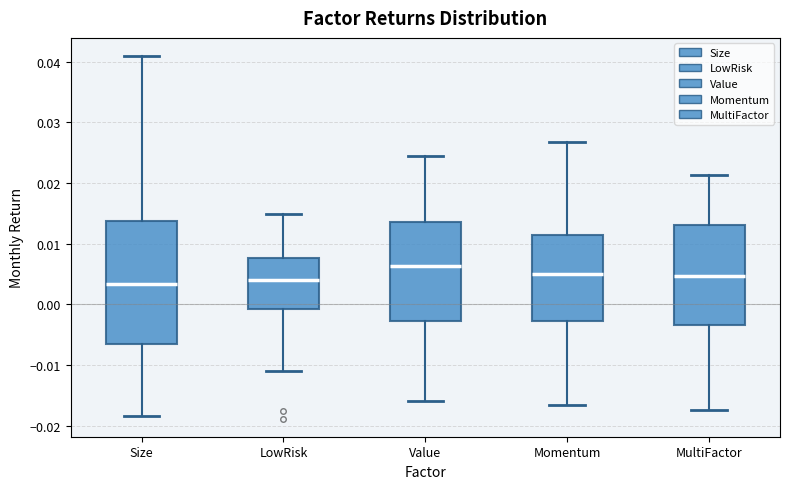

Reading left to right, transcribe this box plot: for each box, give where its median line is, the range the box spans, and where its two whiskers end, as read against the y-axis. The values are not printed on the chart, so give them approximately, as read against the axis.

Size: median 0.003, box -0.007 to 0.014, whiskers -0.018 to 0.041
LowRisk: median 0.004, box -0.001 to 0.008, whiskers -0.011 to 0.015
Value: median 0.006, box -0.003 to 0.014, whiskers -0.016 to 0.024
Momentum: median 0.005, box -0.003 to 0.011, whiskers -0.017 to 0.027
MultiFactor: median 0.005, box -0.003 to 0.013, whiskers -0.017 to 0.021